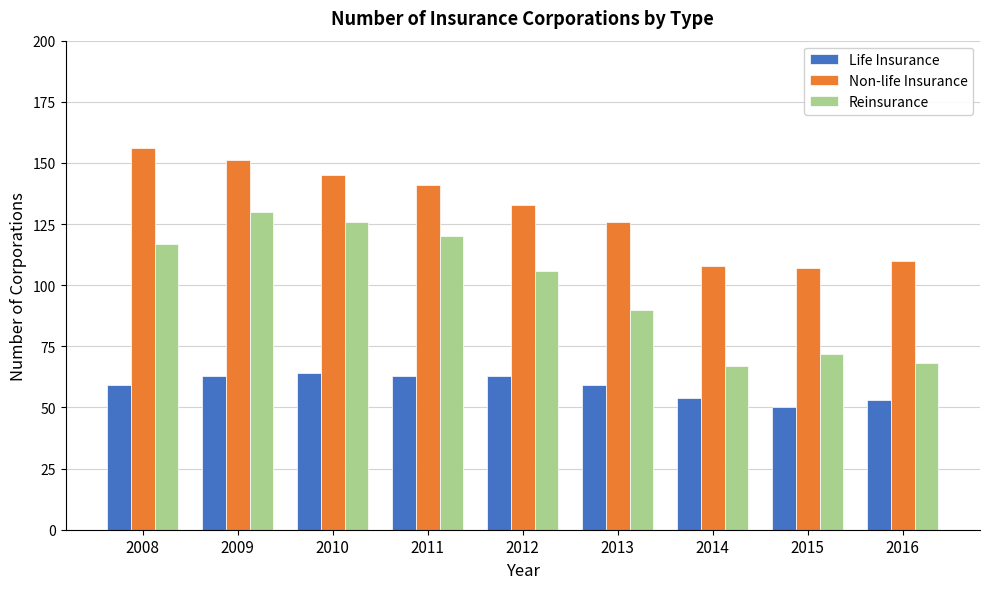

What is the highest value of the Reinsurance series?

130